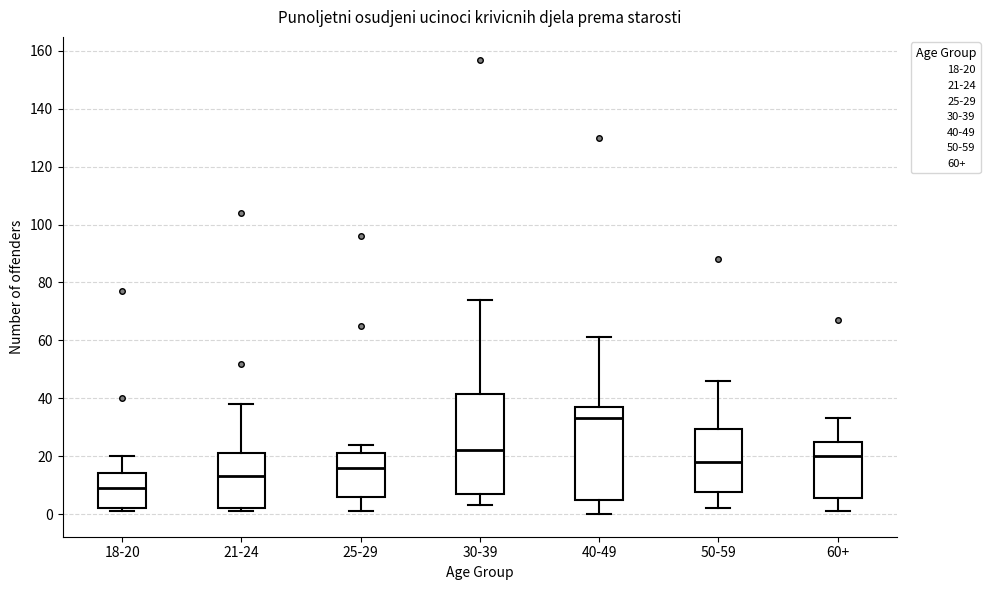

Reading left to right, transcribe this box plot: for each box, give where its median line is, the range the box spans, and where its two whiskers end, as read against the y-axis. The values are not printed on the chart, so give them approximately, as read against the axis.

18-20: median 10, box 2 to 14, whiskers 2 (just below the box's lower edge) to 20
21-24: median 14, box 2 to 22, whiskers 2 (just below the box's lower edge) to 38
25-29: median 16, box 6 to 22, whiskers 2 to 24
30-39: median 22, box 8 to 42, whiskers 4 to 74
40-49: median 34, box 6 to 38, whiskers 0 to 62
50-59: median 18, box 8 to 30, whiskers 2 to 46
60+: median 20, box 6 to 26, whiskers 2 to 34